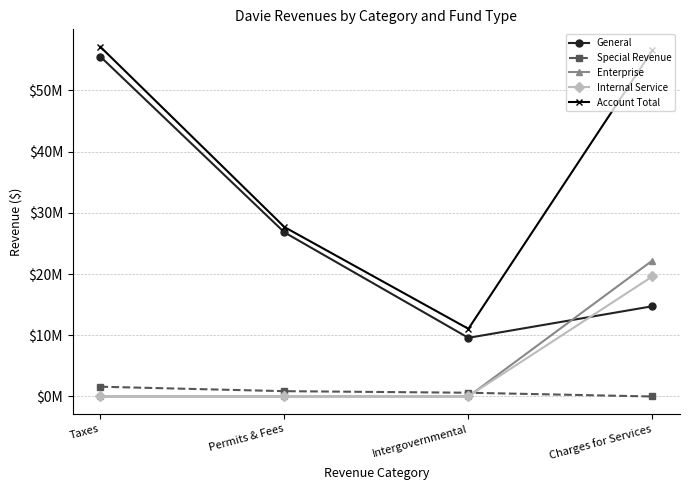

Which series has the widest spread of values?

Account Total